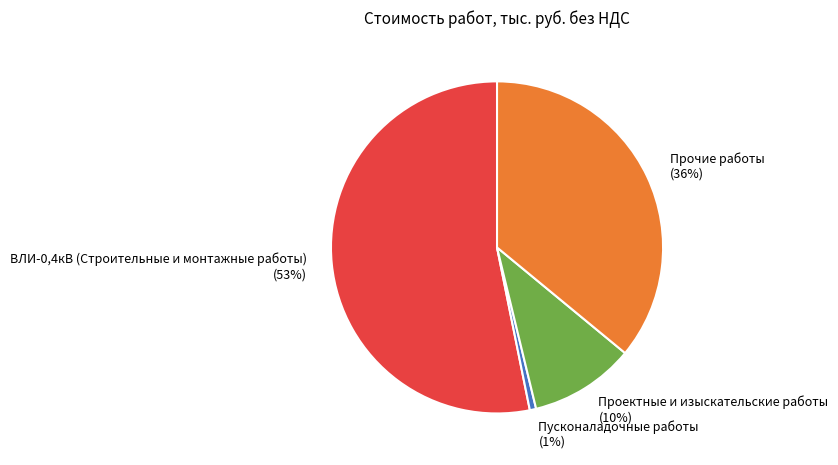

To the nearest percent, what portion does Прочие работы represent?

36%